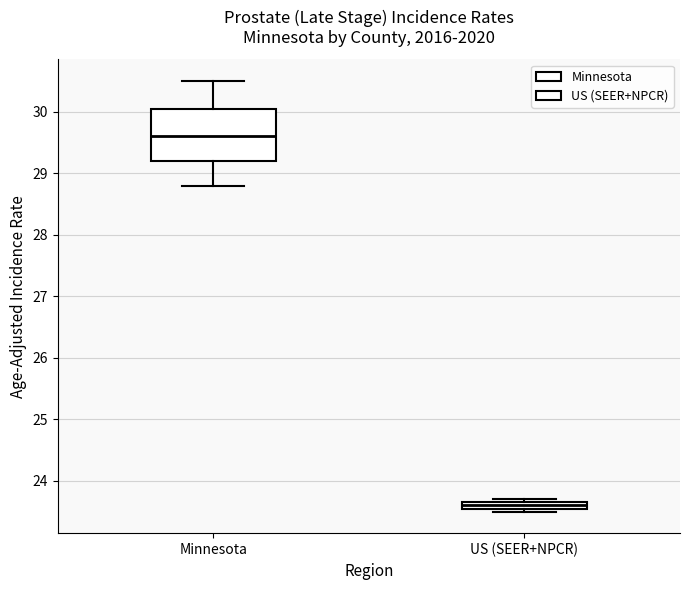

Which box is the tallest, from its lower edge to its upper edge?

Minnesota